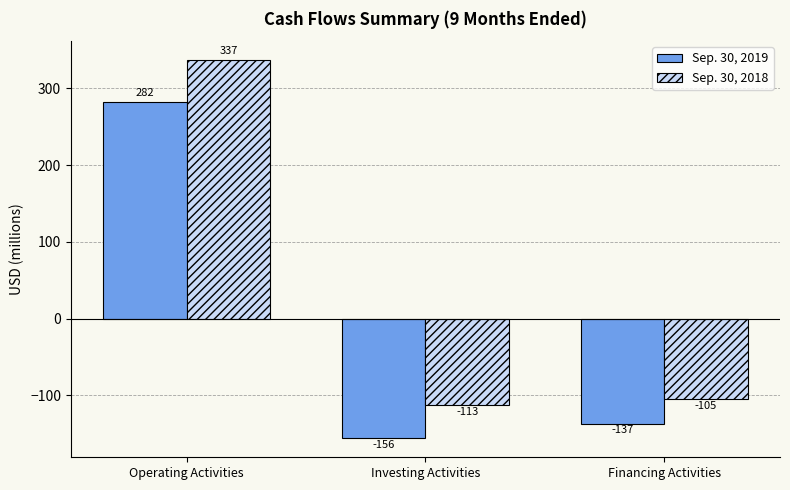

What is the label of the 1st bar from the left?

Operating Activities